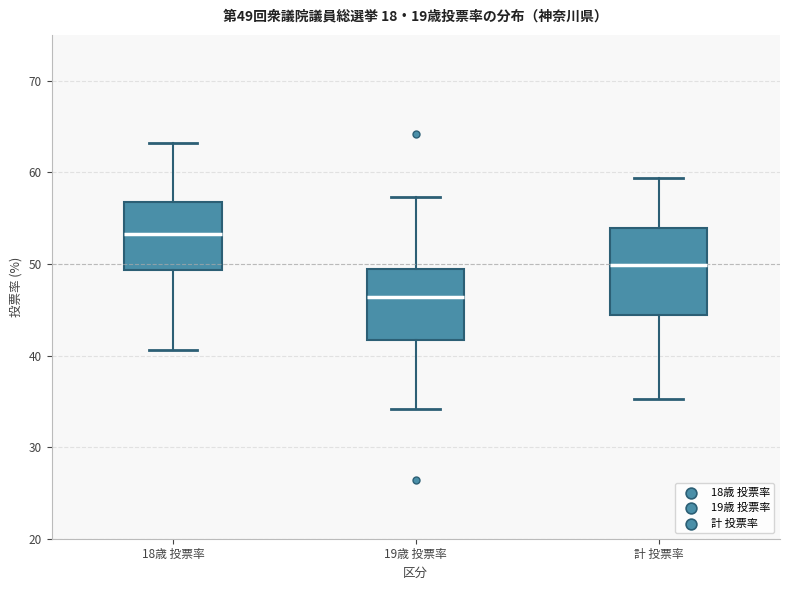

Which box's median line is the highest?

18歳 投票率